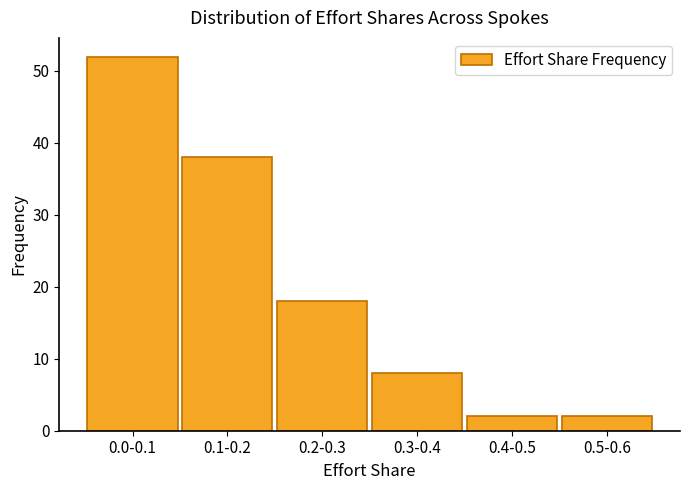

Reading right to left, extract all data points from this chart.

0.5-0.6=2	0.4-0.5=2	0.3-0.4=8	0.2-0.3=18	0.1-0.2=38	0.0-0.1=52